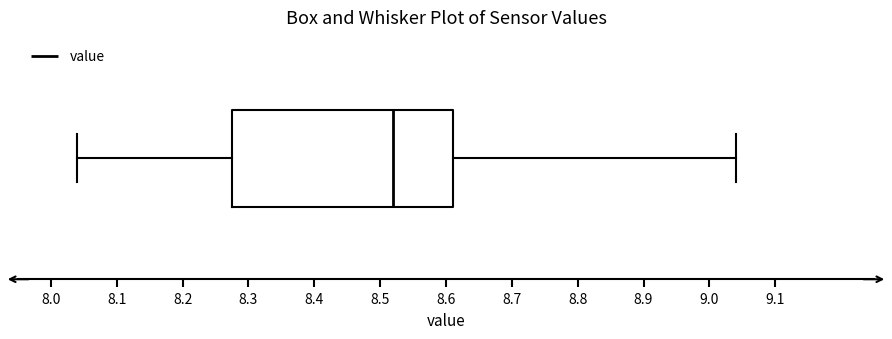

Read this box plot against the x-axis: the position of the median line, the range covered by the box, and the ends of both whiskers. The values are not printed on the chart, so give them approximately, as read against the axis.

median 8.52, box 8.28 to 8.61, whiskers 8.04 to 9.04